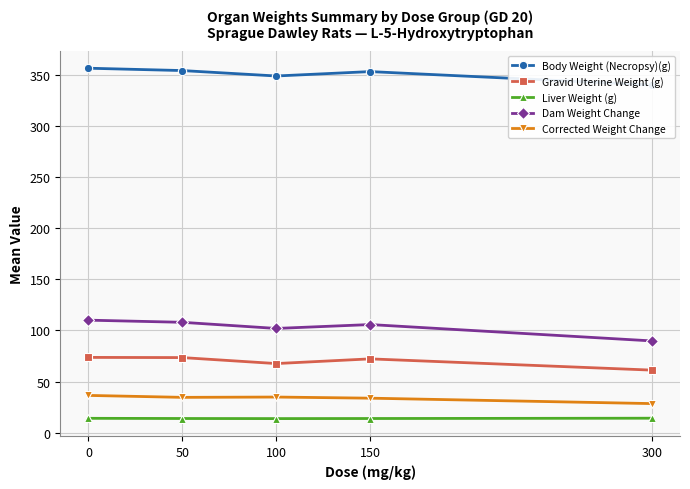

What is the maximum value shown in the chart?

356.4